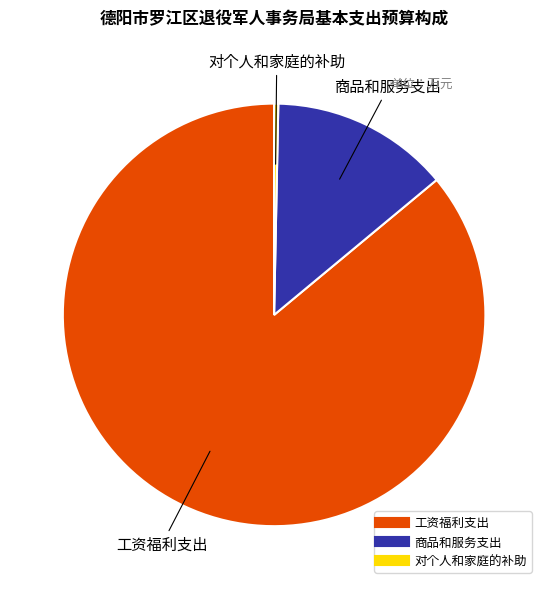

How many segments does this pie chart have?

3